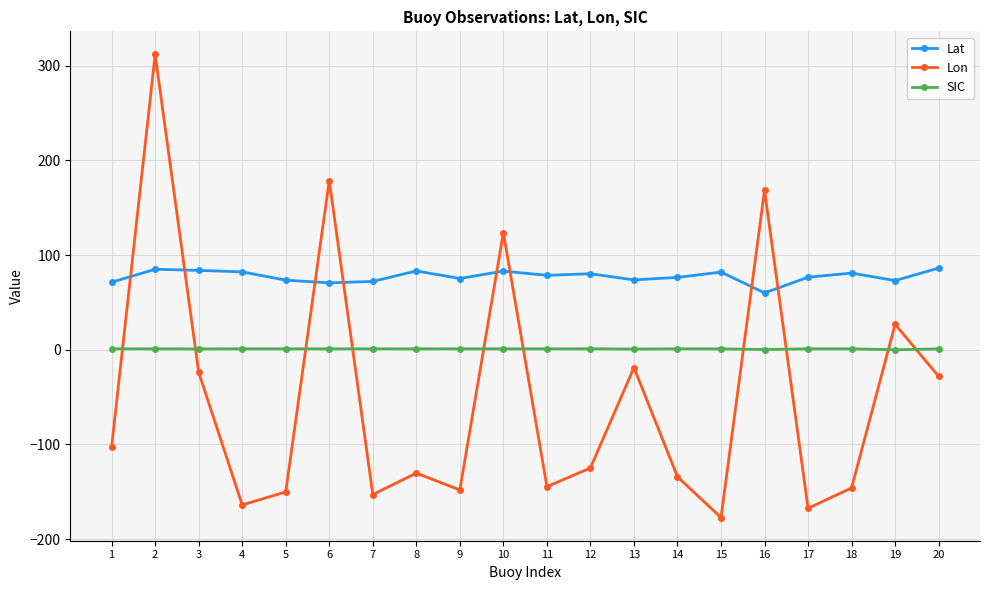

Where is the first local maximum for Lon?

2